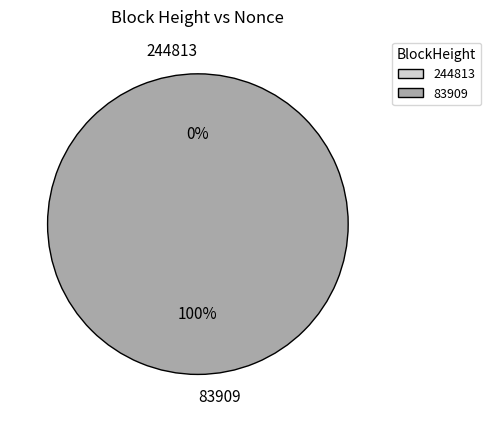

Which slice represents more than half of the pie?

83909